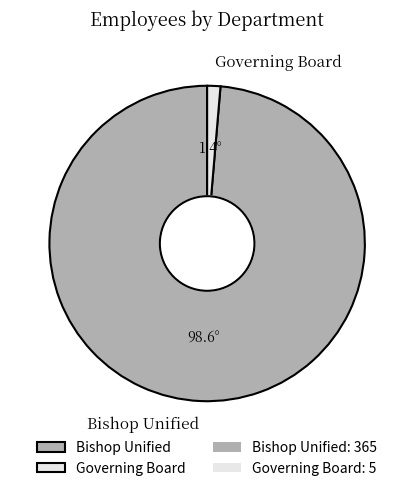

The Bishop Unified slice represents 99% of the pie. True or false?

True